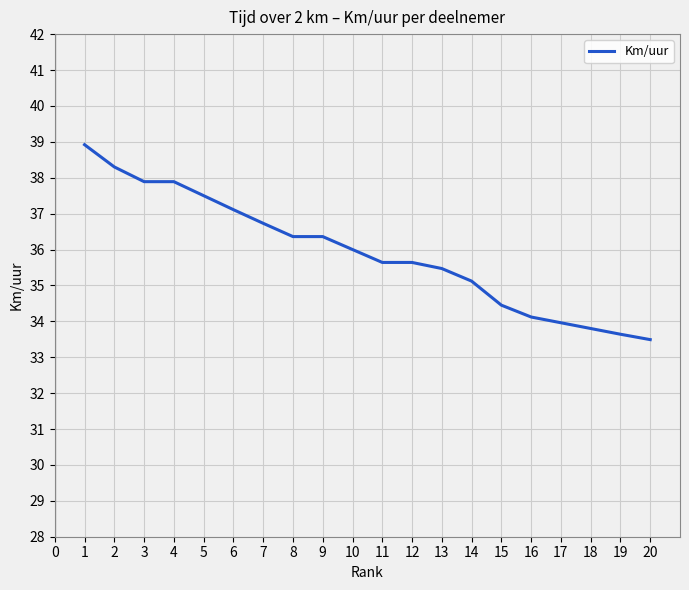

The value at 10 is 12.1. True or false?

False